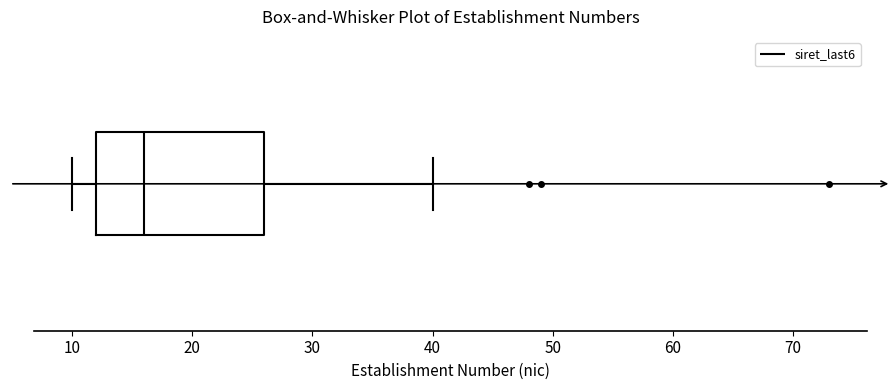

Read this box plot against the x-axis: the position of the median line, the range covered by the box, and the ends of both whiskers. The values are not printed on the chart, so give them approximately, as read against the axis.

median 16, box 12 to 26, whiskers 10 to 40